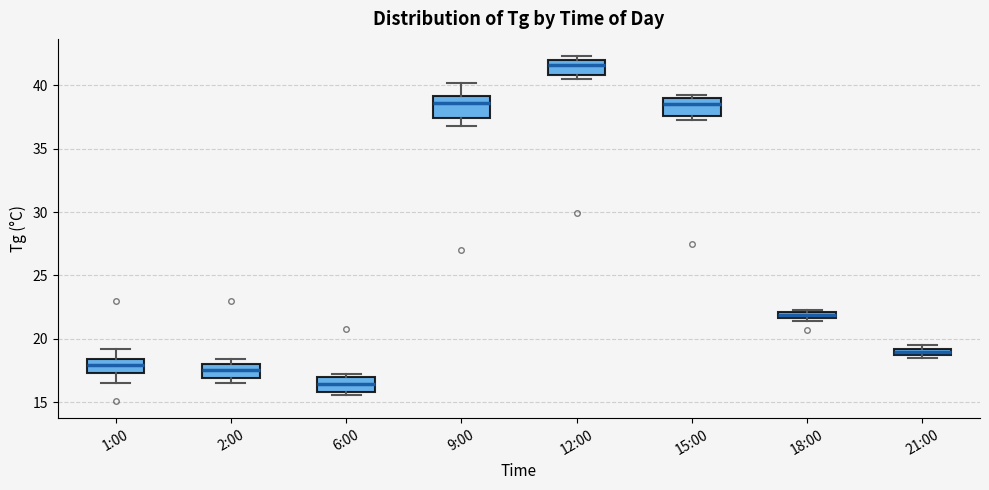

Where does the median line of the box for 9:00 sit on the y-axis? The values are not printed on the chart, so give them approximately, as read against the axis.

38.5